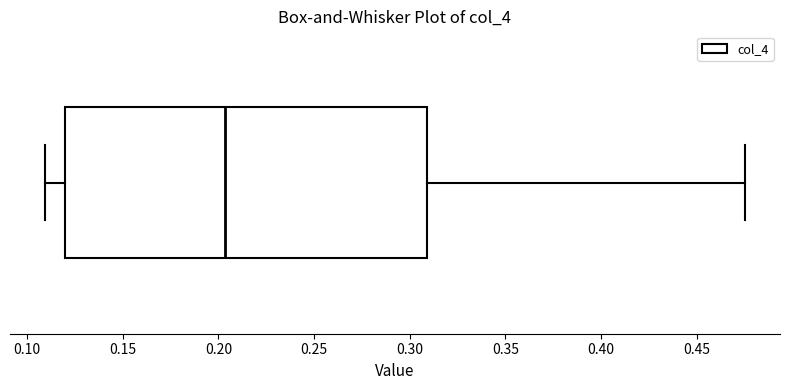

Transcribe this box plot: give where the median line is, the range the box spans, and where the two whiskers end, as read against the x-axis. The values are not printed on the chart, so give them approximately, as read against the axis.

median 0.205, box 0.120 to 0.310, whiskers 0.110 to 0.475